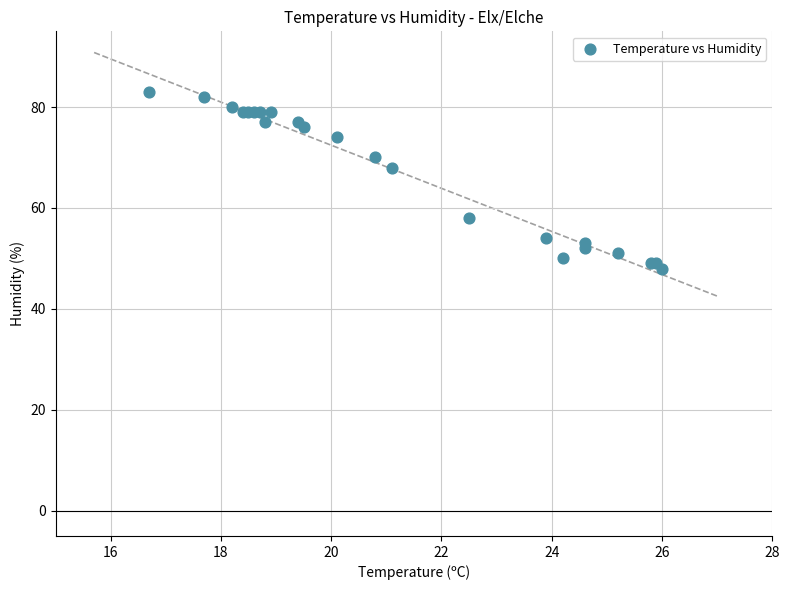

What Y value in the scatter plot is closest to 65?

68